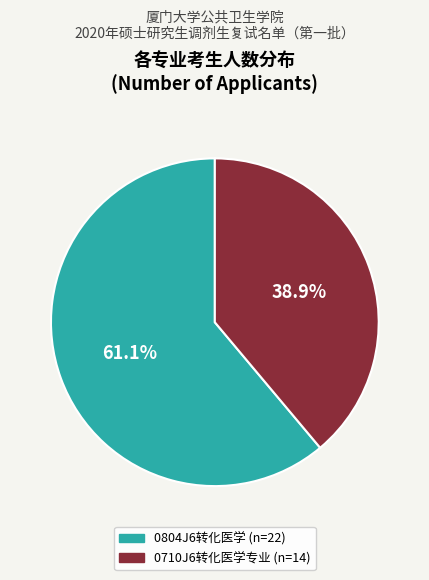

Count the number of slices in the pie.

2